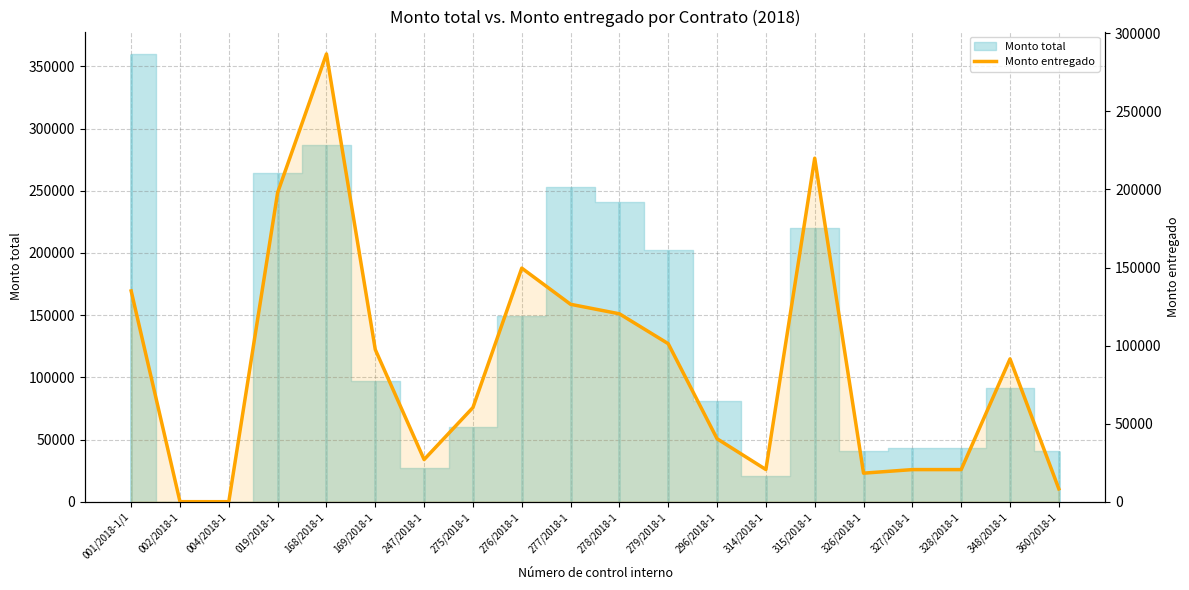

The chart shows a value of 40321.9 at 296/2018-1. True or false?

True